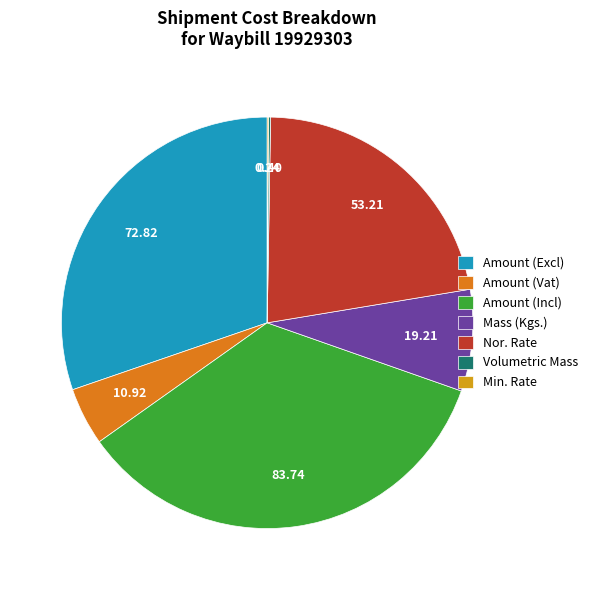

What percentage is the Amount (Incl) slice, to the nearest percent?

35%